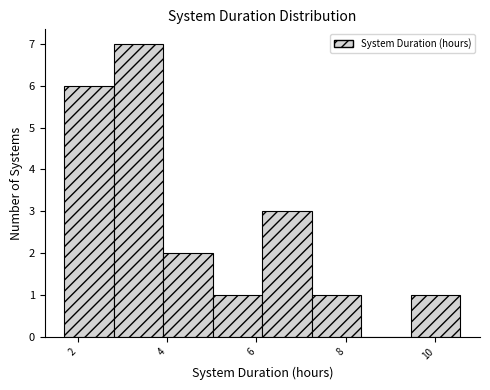

Reading left to right, list every bar in this chart as the range it spans on the x-axis followed by its height. Neither the bar edges nor the heights are printed on the chart, so give them approximately, as read against the axes.

1.8 to 2.8: 6
2.8 to 4.0: 7
4.0 to 5.0: 2
5.0 to 6.2: 1
6.2 to 7.2: 3
7.2 to 8.4: 1
8.4 to 9.4: 0
9.4 to 10.6: 1